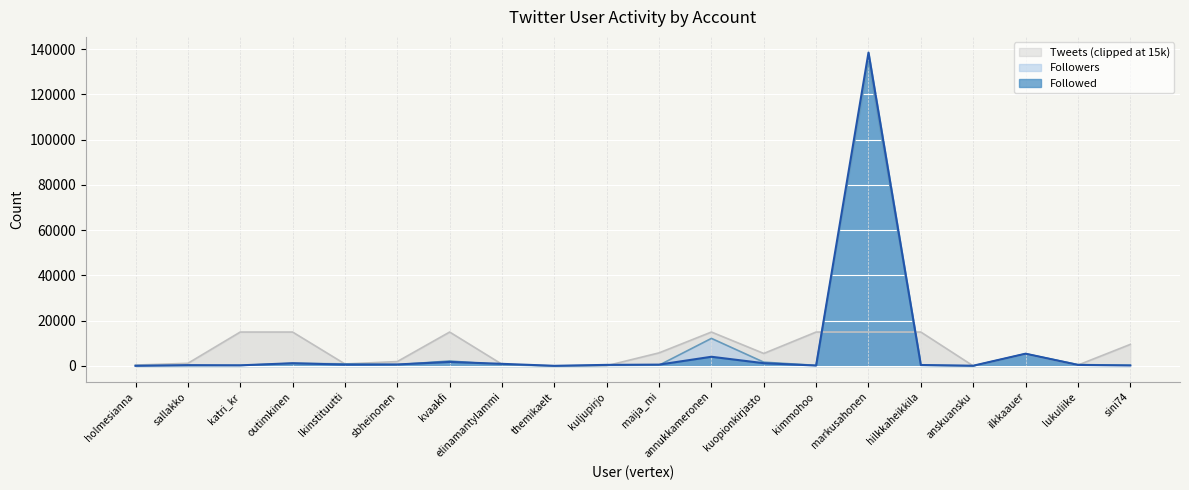

What is the greatest value displayed?

138476